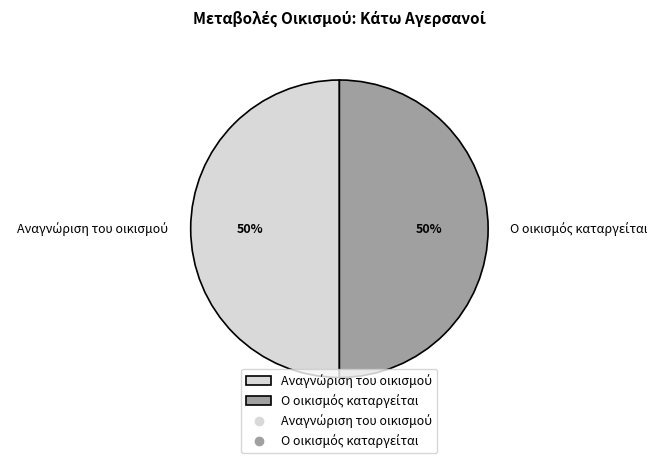

To the nearest percent, what is the average slice percentage?

50%